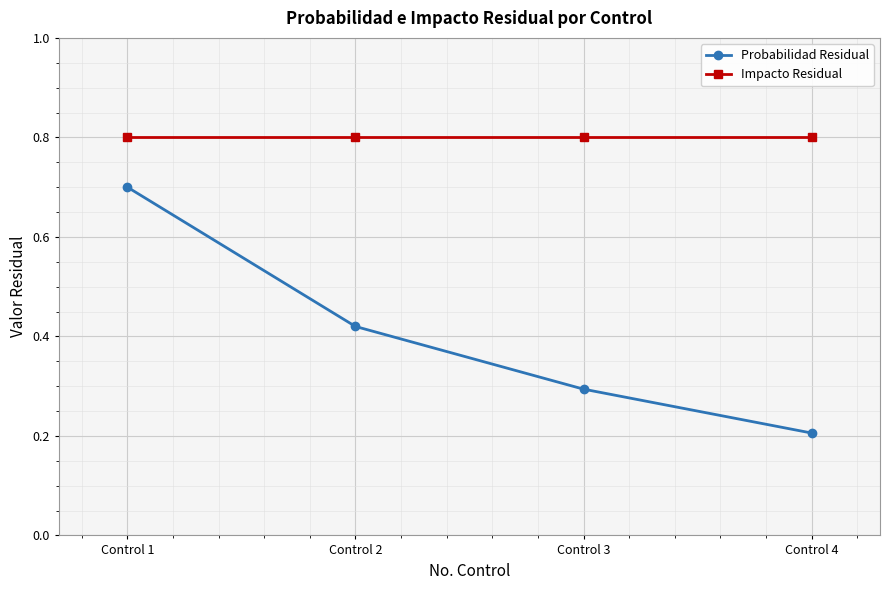

Rank the series by their maximum value, from lowest to highest.

Probabilidad Residual, Impacto Residual